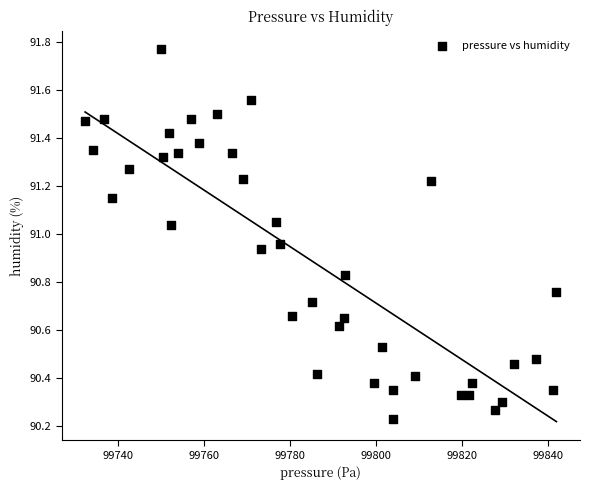

What is the range of X values (max minus min)?

109.6